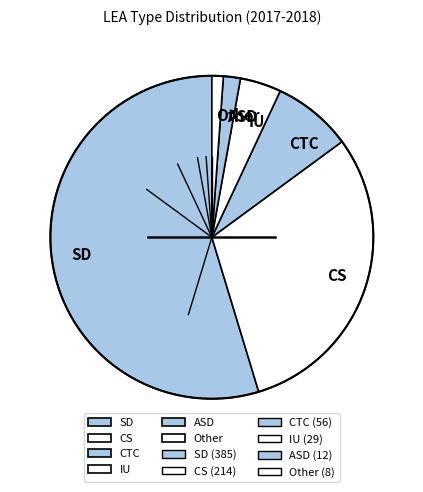

Do Other and CS together represent more than half of the pie?

No